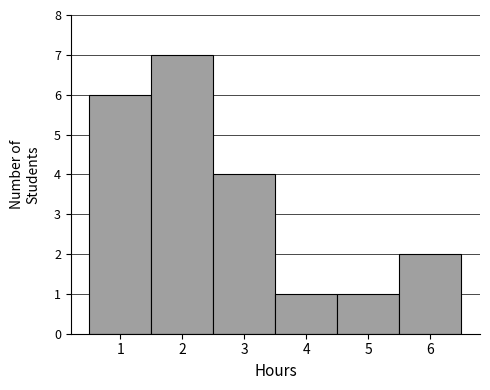

Over which range of the x-axis is the bar tallest?

1.5 to 2.5